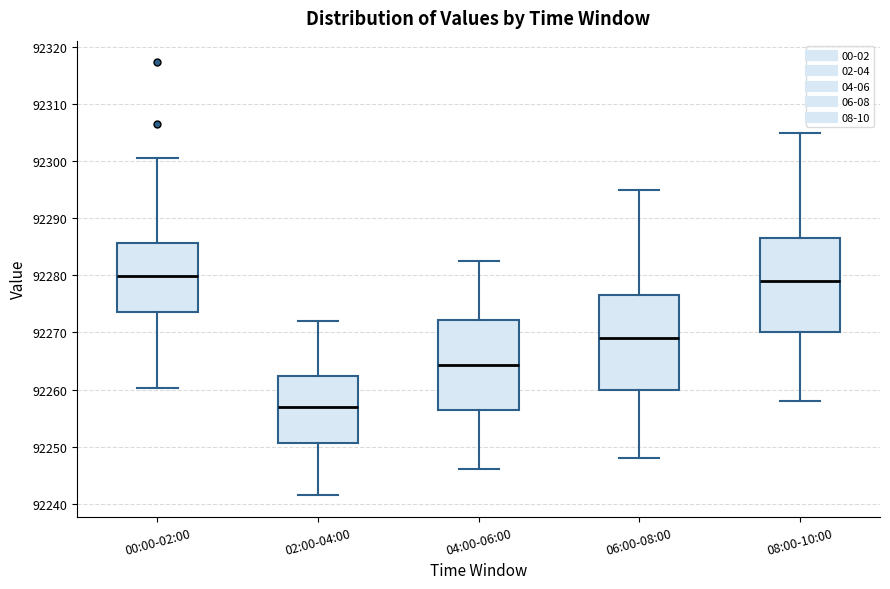

Where does the median line of the box for 02:00-04:00 sit on the y-axis? The values are not printed on the chart, so give them approximately, as read against the axis.

92257